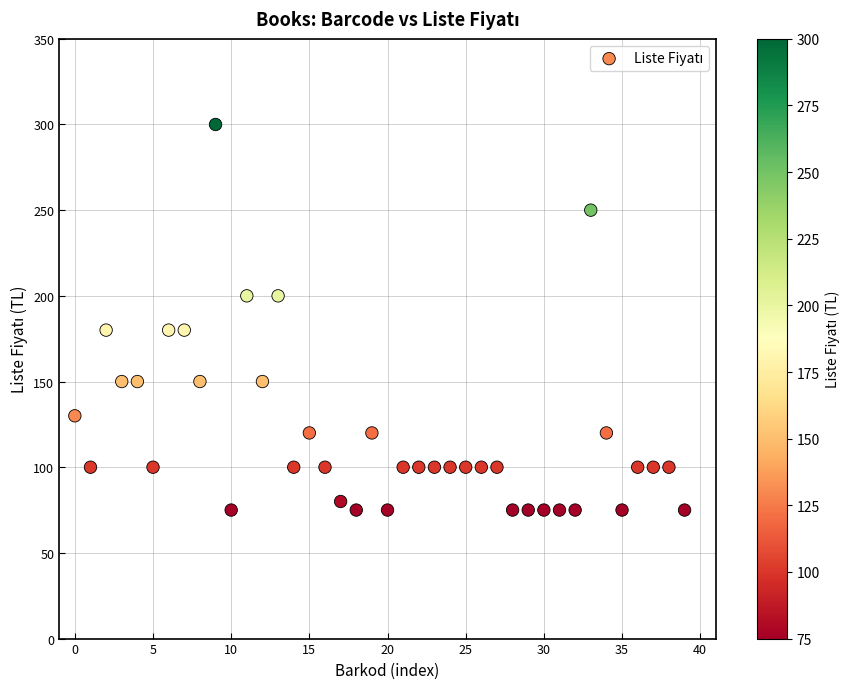

What is the range of Y values (max minus min)?

225